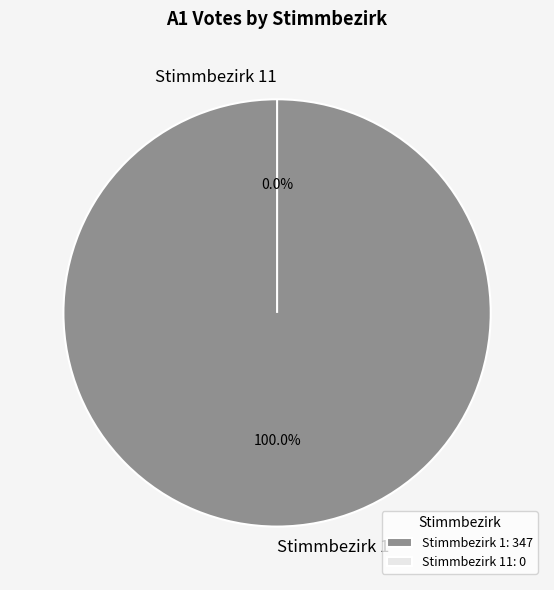

Is there a majority slice in this chart?

Yes